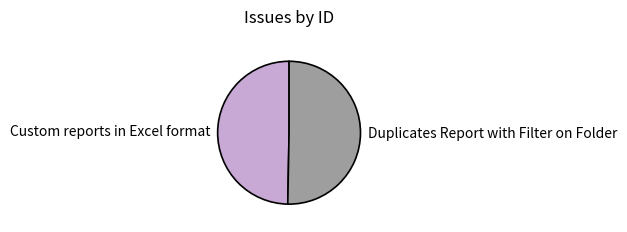

Does any single category account for the majority?

Yes